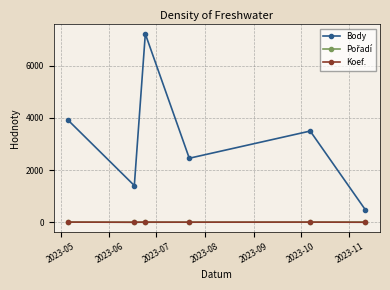

How many distinct data groups are displayed?

3